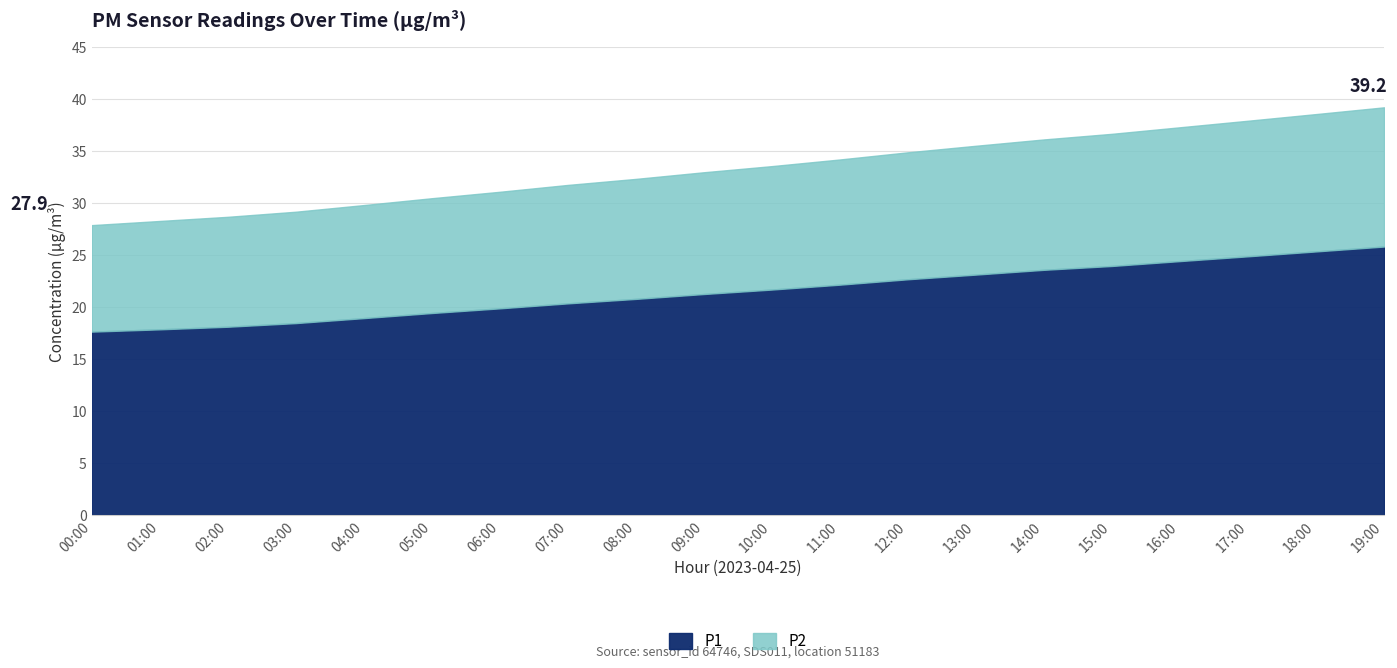

What position from the right is 07:00?

13